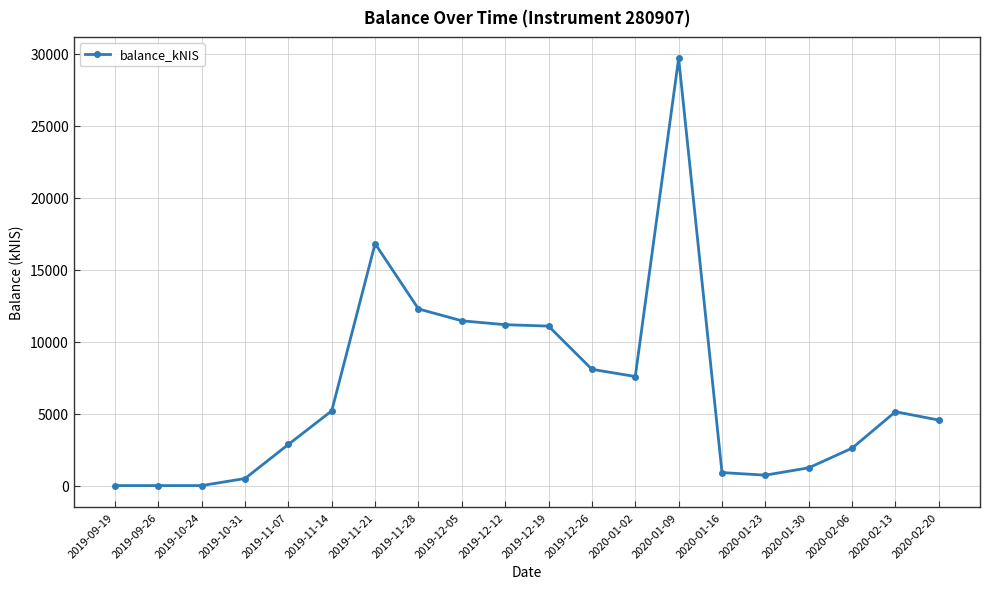

True or false: there are more than 0 points higher than both neighbors.

True